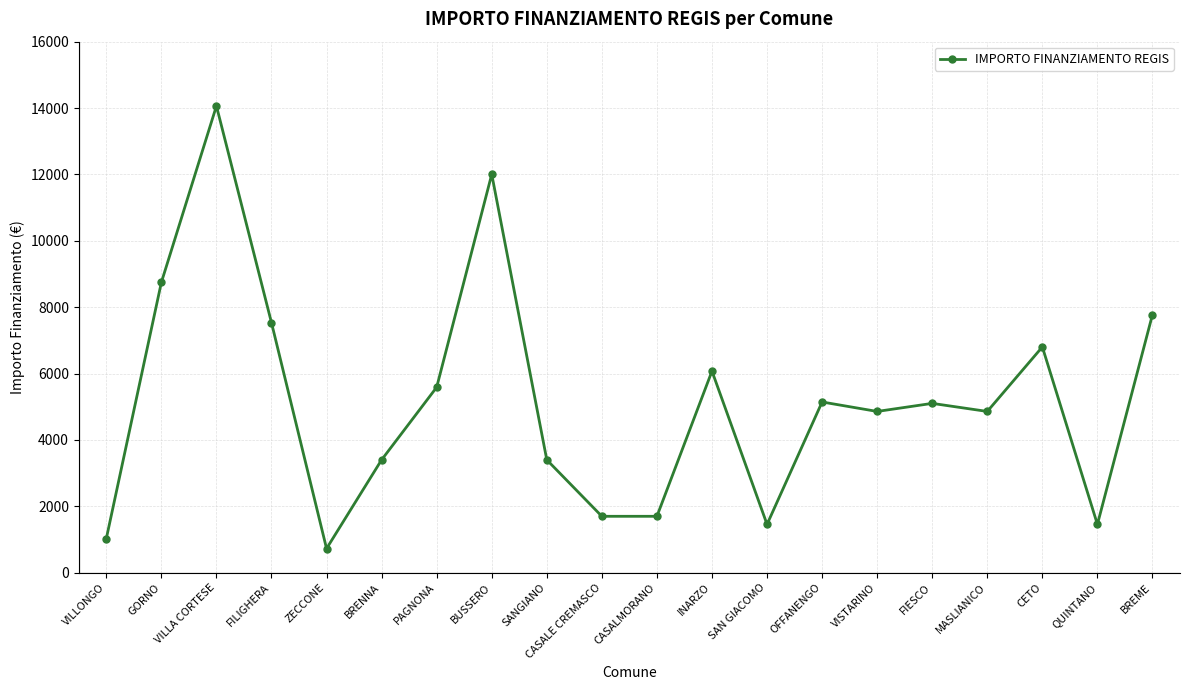

How many distinct data groups are displayed?

1